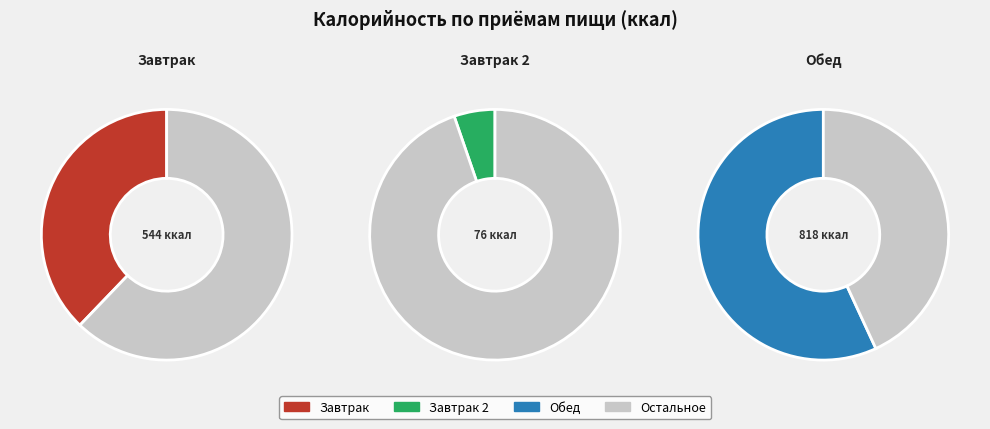

True or false: Обед accounts for 57% of the total.

True